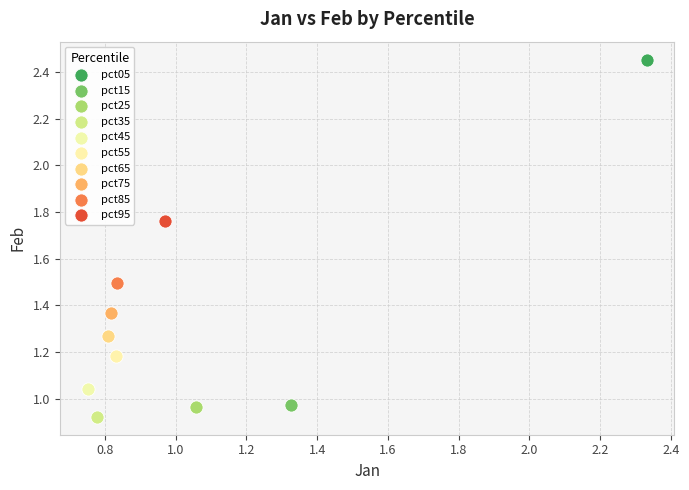

Which series contains the highest Y value?

pct05